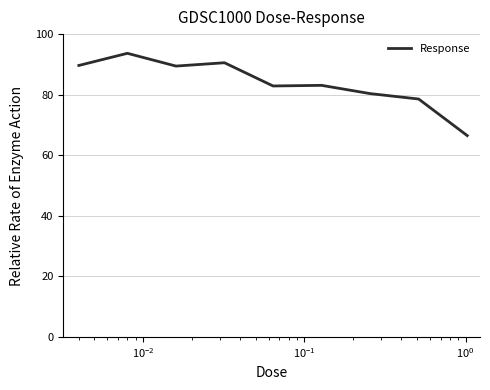

What is the smallest value displayed?

66.5